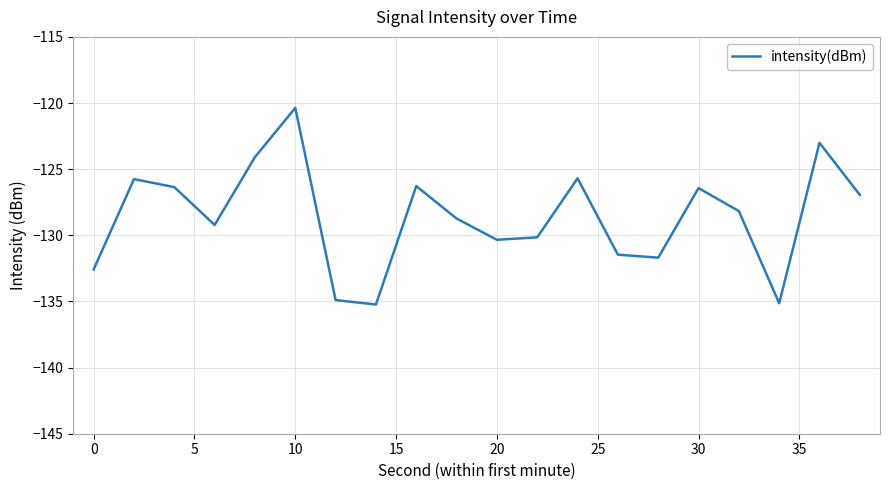

What is the maximum value shown in the chart?

-120.4